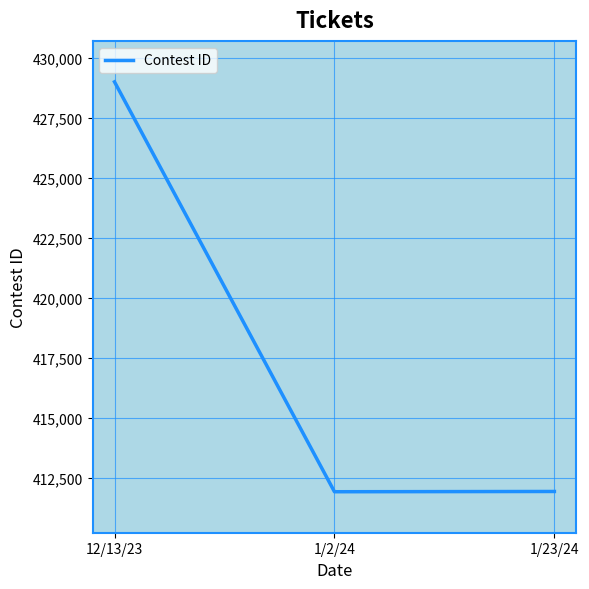

Approximately how many times larger is the value at 1/23/24 compared to 1/2/24?

1.0